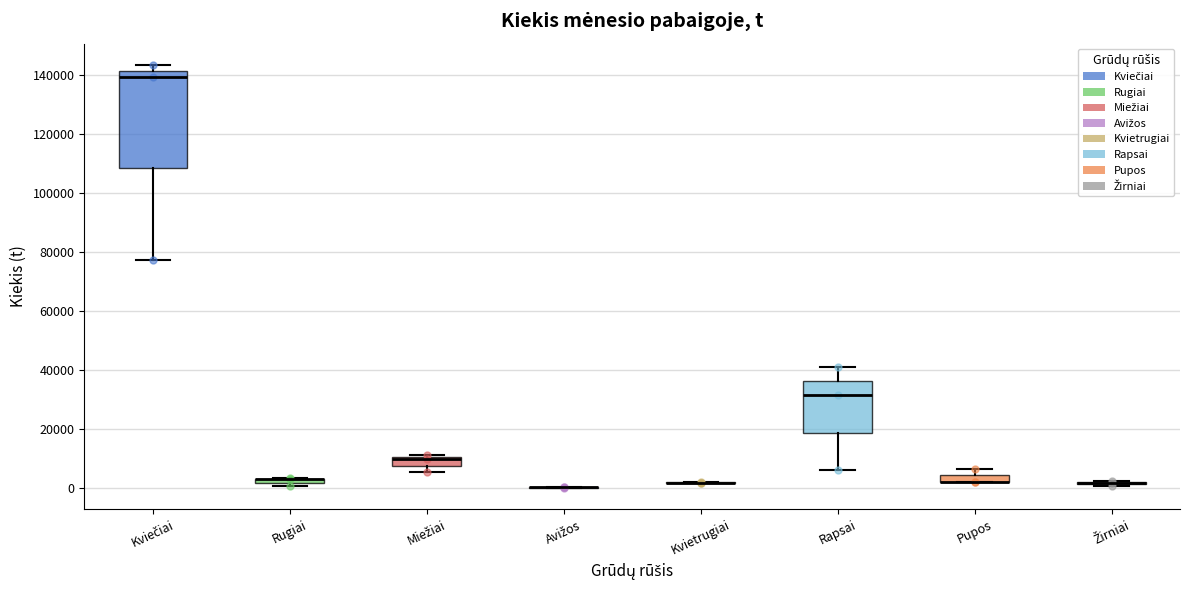

Which box is the tallest, from its lower edge to its upper edge?

Kviečiai